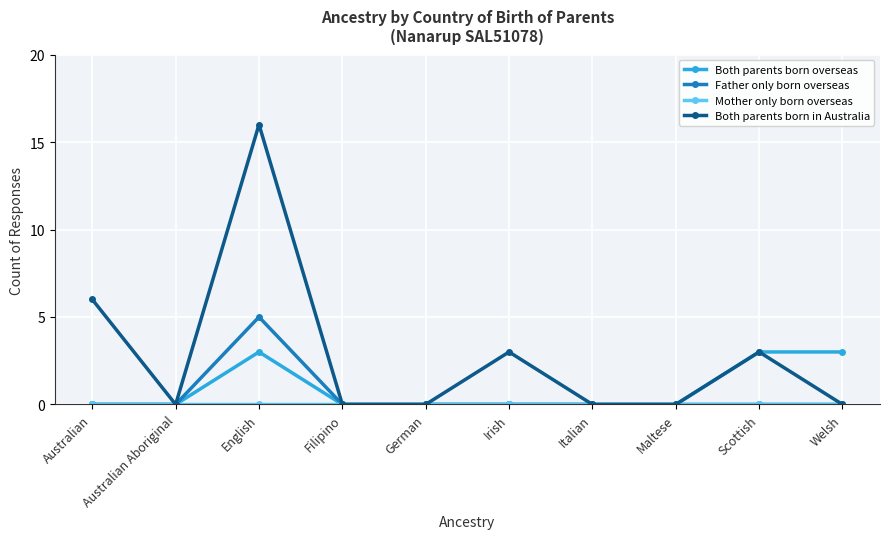

True or false: Both parents born in Australia has more than 1 points higher than both neighbors.

True